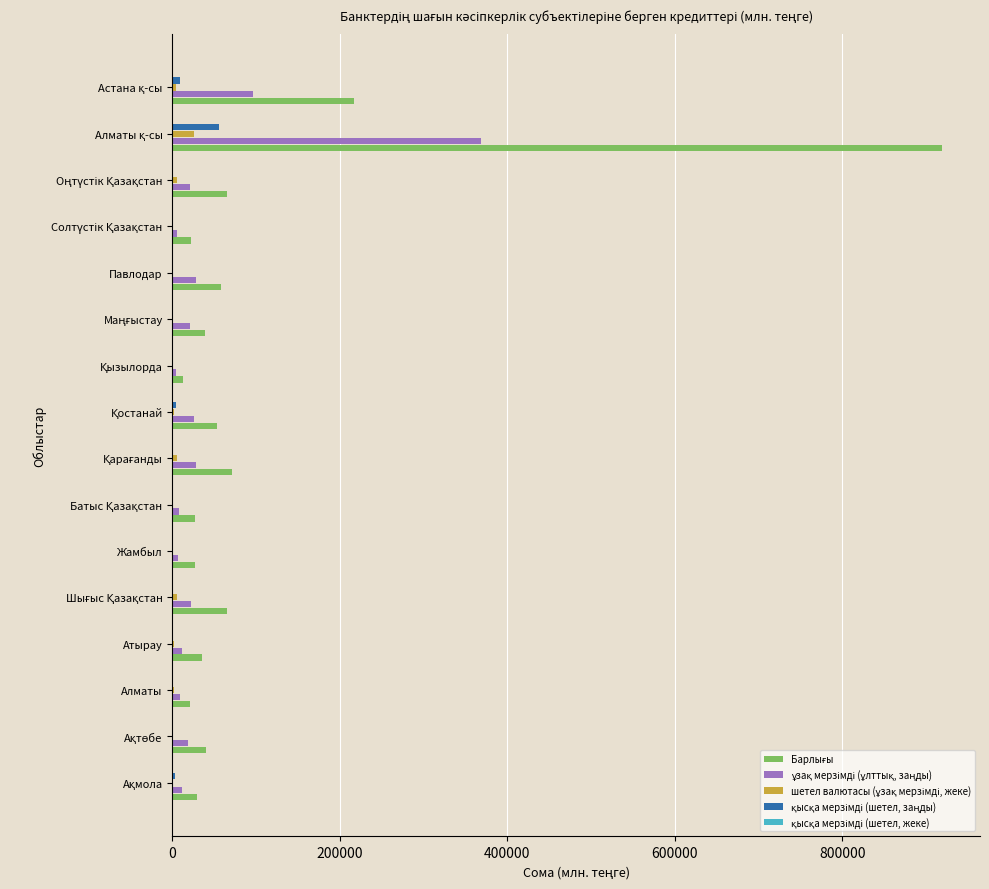

What is the greatest value displayed?

918701.3